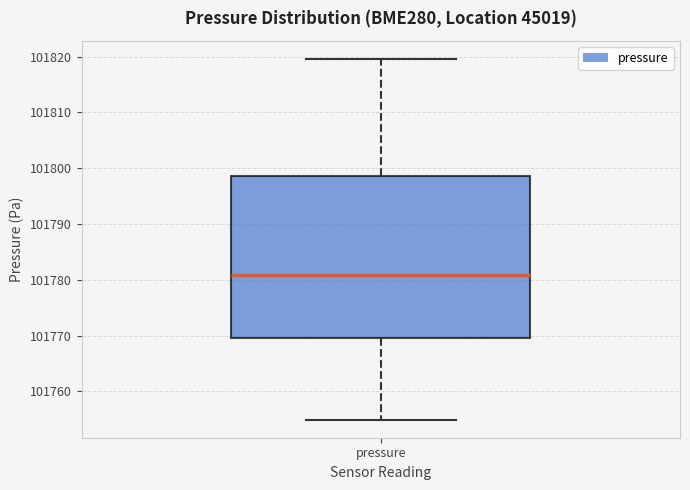

Transcribe this box plot: give where the median line is, the range the box spans, and where the two whiskers end, as read against the y-axis. The values are not printed on the chart, so give them approximately, as read against the axis.

median 101781, box 101770 to 101799, whiskers 101755 to 101820